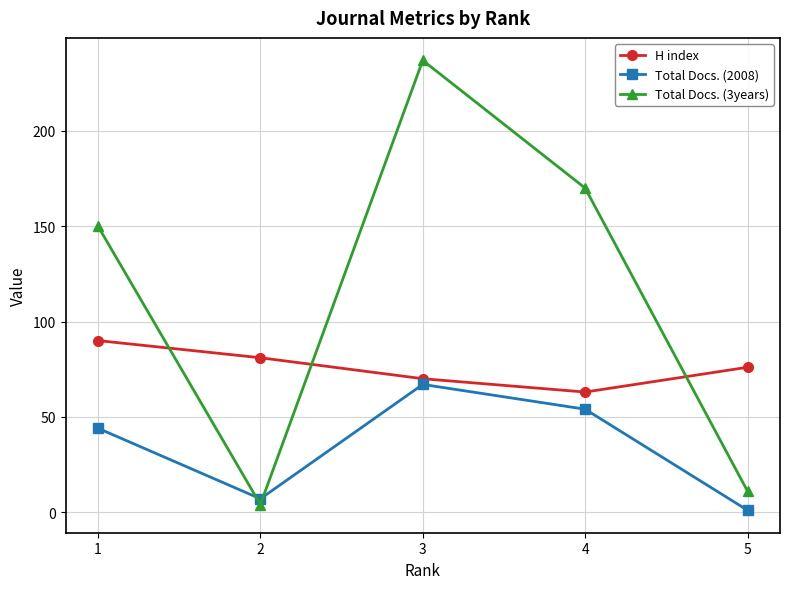

At which label does H index first exceed 76?

1